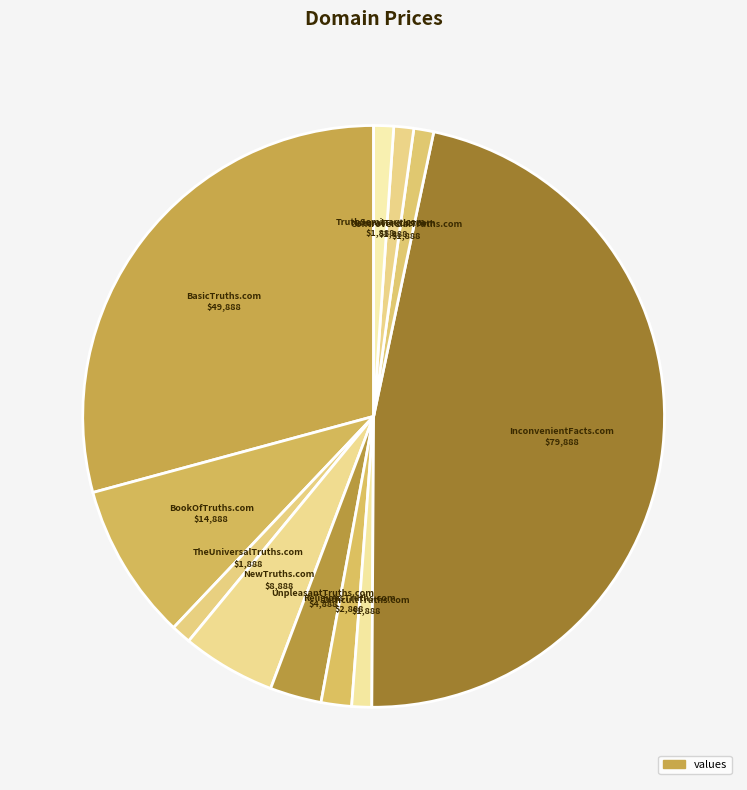

Is it true that BookOfTruths.com is 9% of the pie?

True